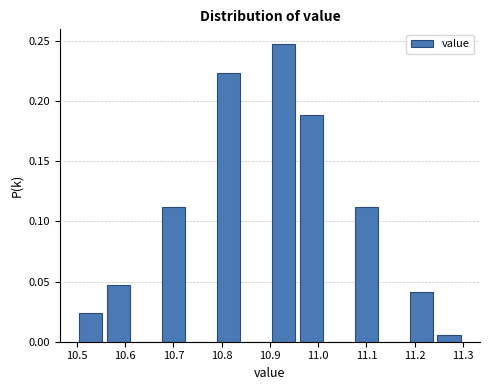

How tall is the bar that spans 10.56 to 10.61 on the x-axis? Neither the bar edges nor the heights are printed on the chart, so give them approximately, as read against the axes.

0.045